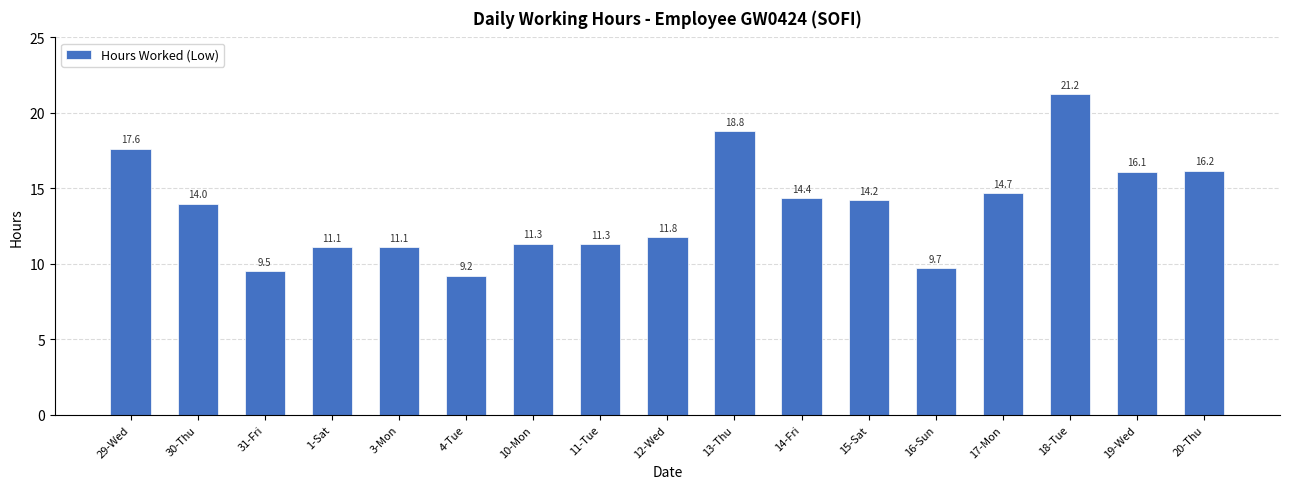

What is the value of the 6th bar from the left?

9.2